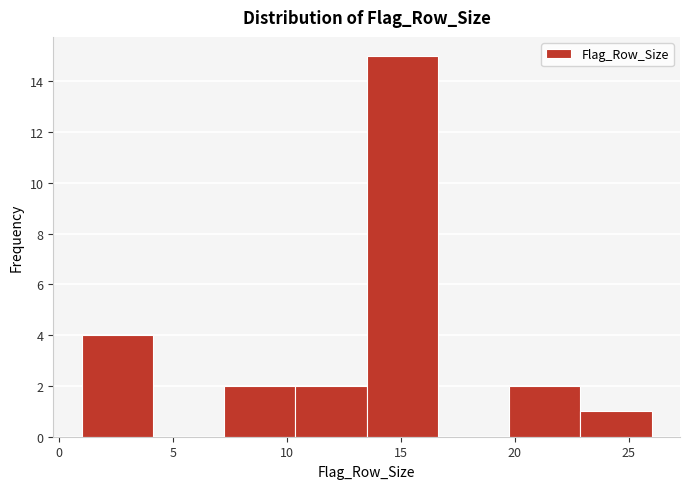

Reading left to right, list every bar in this chart as the range it spans on the x-axis followed by its height. Neither the bar edges nor the heights are printed on the chart, so give them approximately, as read against the axes.

1.0 to 4.0: 4
4.0 to 7.5: 0
7.5 to 10.5: 2
10.5 to 13.5: 2
13.5 to 16.5: 15
16.5 to 20.0: 0
20.0 to 23.0: 2
23.0 to 26.0: 1